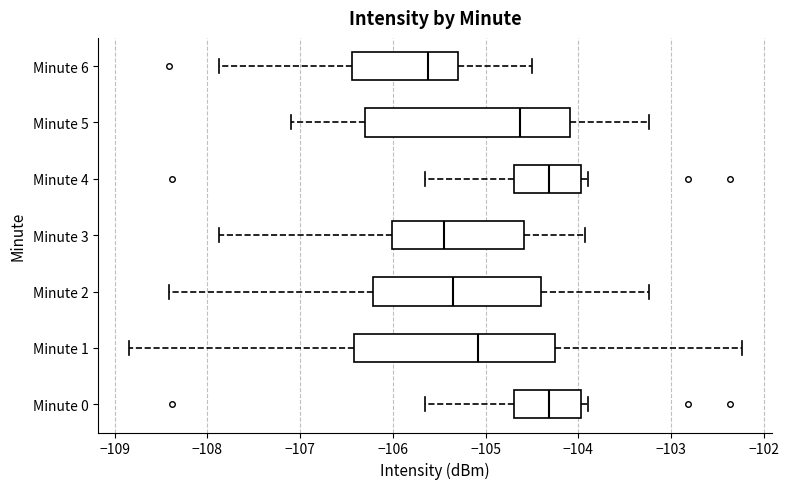

Reading bottom to top, read every box against the x-axis: the position of its median line, the range the box covers, and the ends of its whiskers. The values are not printed on the chart, so give them approximately, as read against the axis.

Minute 0: median -104.3, box -104.7 to -104.0, whiskers -105.6 to -103.9
Minute 1: median -105.1, box -106.4 to -104.3, whiskers -108.8 to -102.2
Minute 2: median -105.3, box -106.2 to -104.4, whiskers -108.4 to -103.2
Minute 3: median -105.4, box -106.0 to -104.6, whiskers -107.9 to -103.9
Minute 4: median -104.3, box -104.7 to -104.0, whiskers -105.6 to -103.9
Minute 5: median -104.6, box -106.3 to -104.1, whiskers -107.1 to -103.2
Minute 6: median -105.6, box -106.4 to -105.3, whiskers -107.9 to -104.5